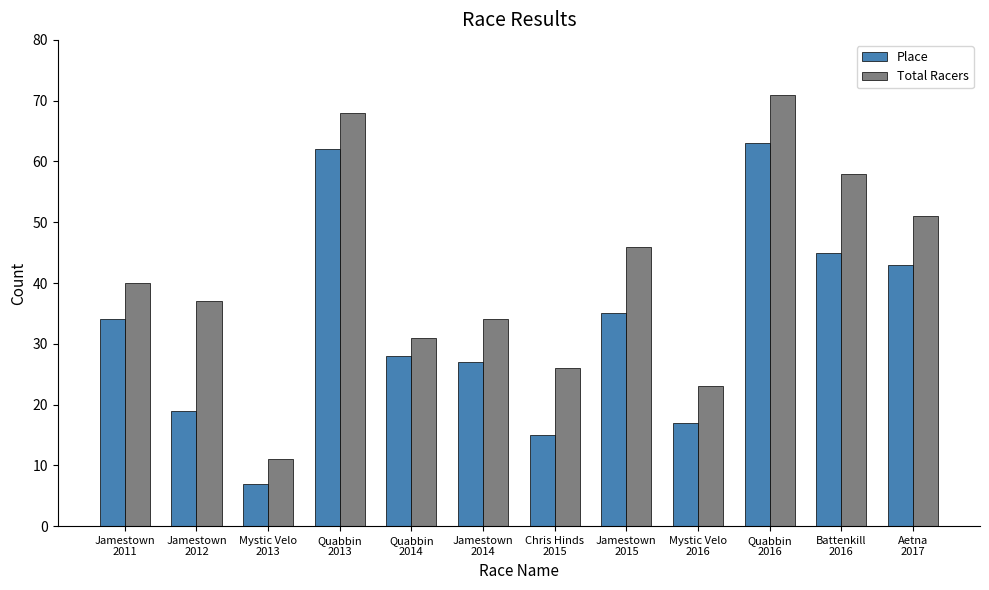

List the series in order of their overall mean, highest first.

Total Racers, Place